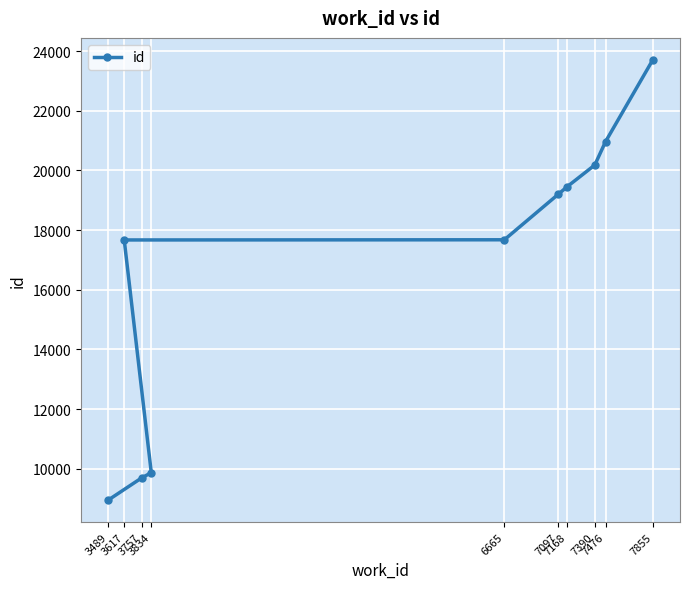

How many series are shown in this chart?

1